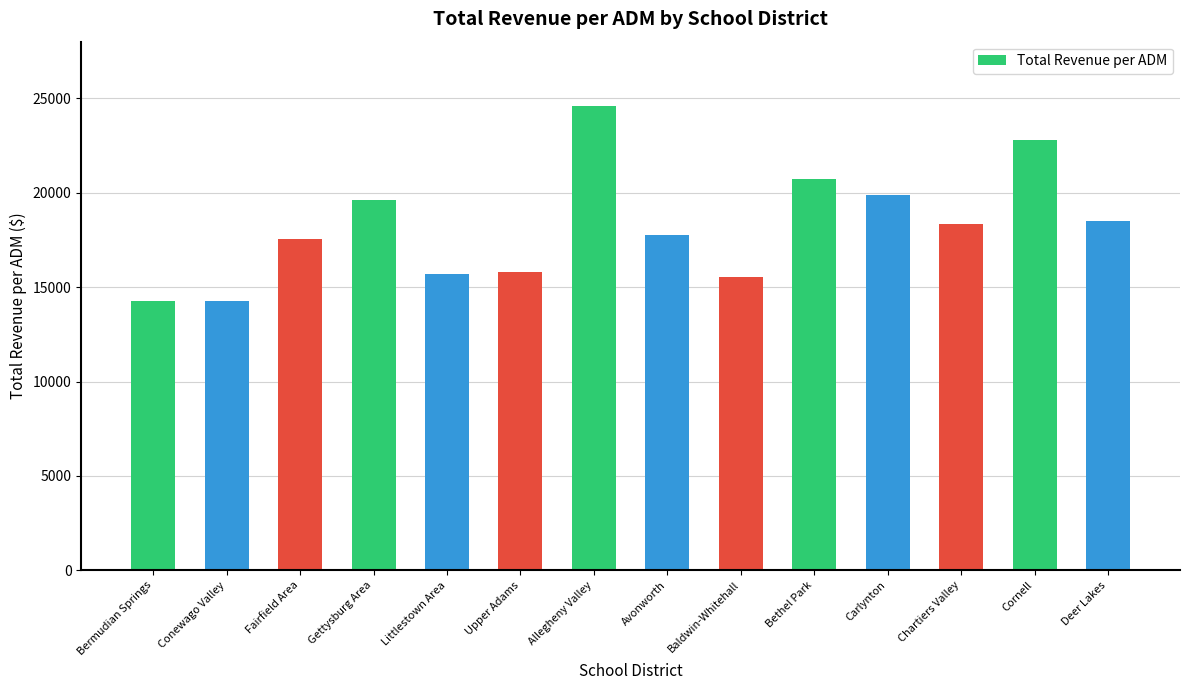

What is the sum of all values?

255261.4